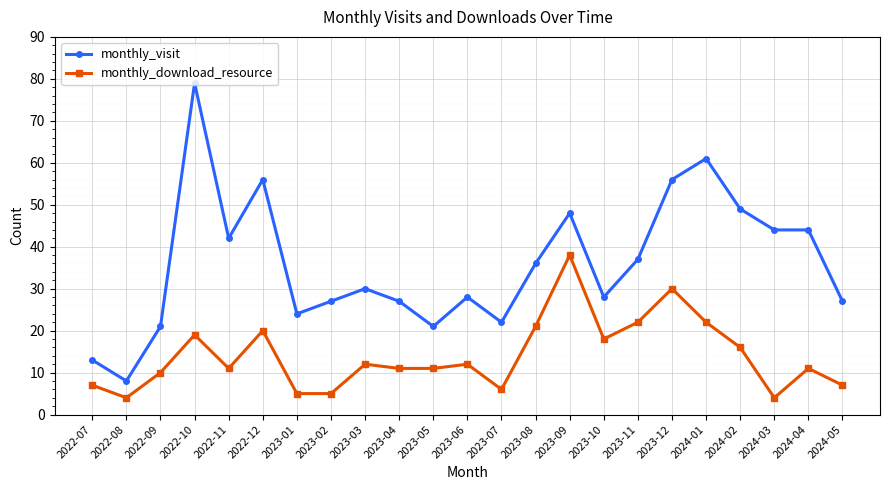

Where does the monthly_visit series first go above 30?

2022-10